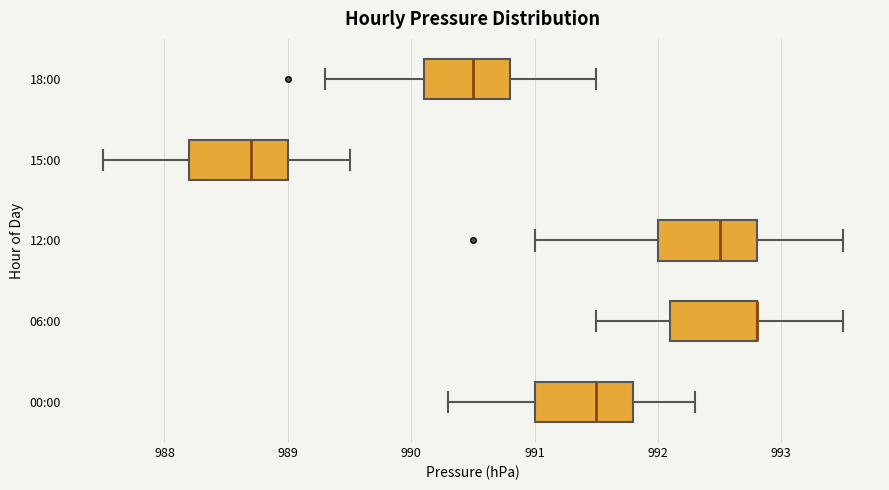

Reading bottom to top, read every box against the x-axis: the position of its median line, the range the box covers, and the ends of its whiskers. The values are not printed on the chart, so give them approximately, as read against the axis.

00:00: median 991.5, box 991.0 to 991.8, whiskers 990.3 to 992.3
06:00: median 992.8 (drawn on the box's right edge), box 992.1 to 992.8, whiskers 991.5 to 993.5
12:00: median 992.5, box 992.0 to 992.8, whiskers 991.0 to 993.5
15:00: median 988.7, box 988.2 to 989.0, whiskers 987.5 to 989.5
18:00: median 990.5, box 990.1 to 990.8, whiskers 989.3 to 991.5